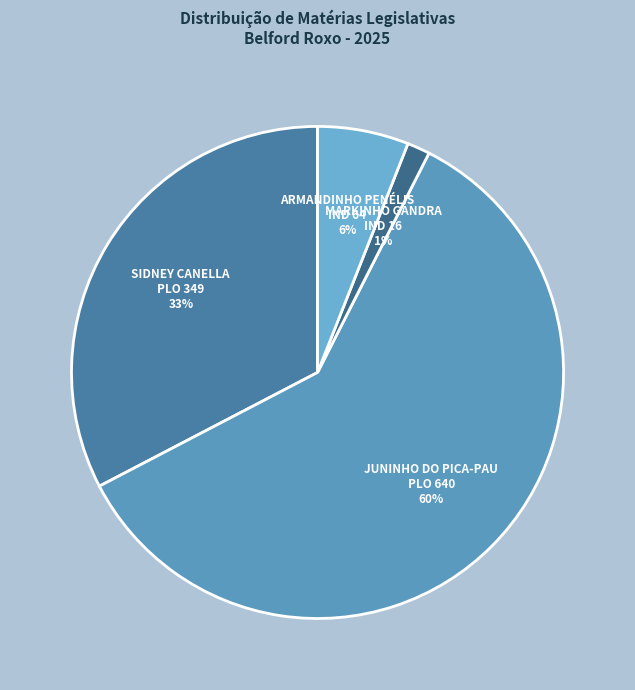

Which category has the smallest portion of the pie?

MARKINHO GANDRA
IND 16